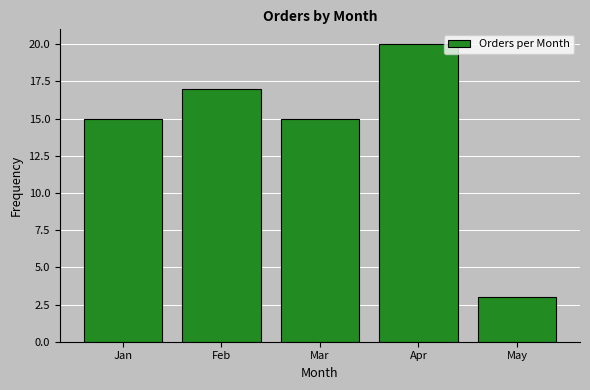

Reading left to right, list all the values displayed in this chart.

Jan=15	Feb=17	Mar=15	Apr=20	May=3